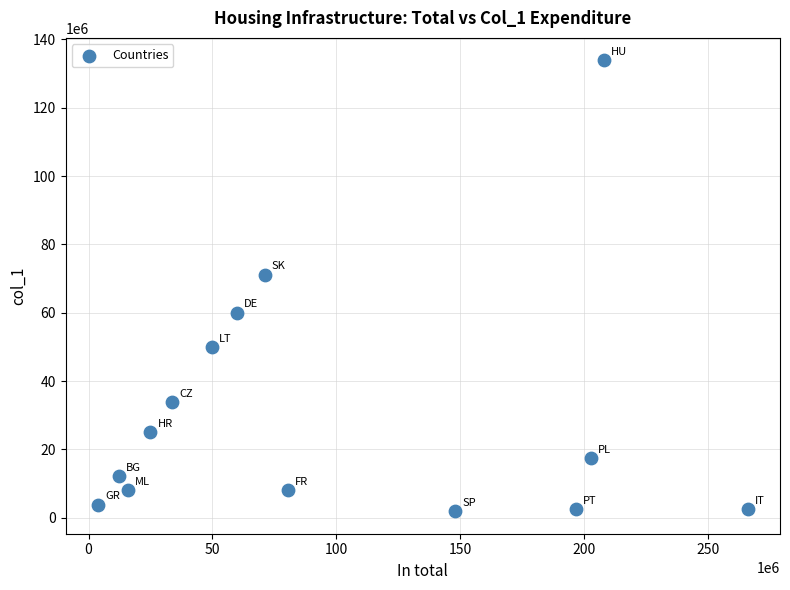

What is the range of X values (max minus min)?

262235429.0